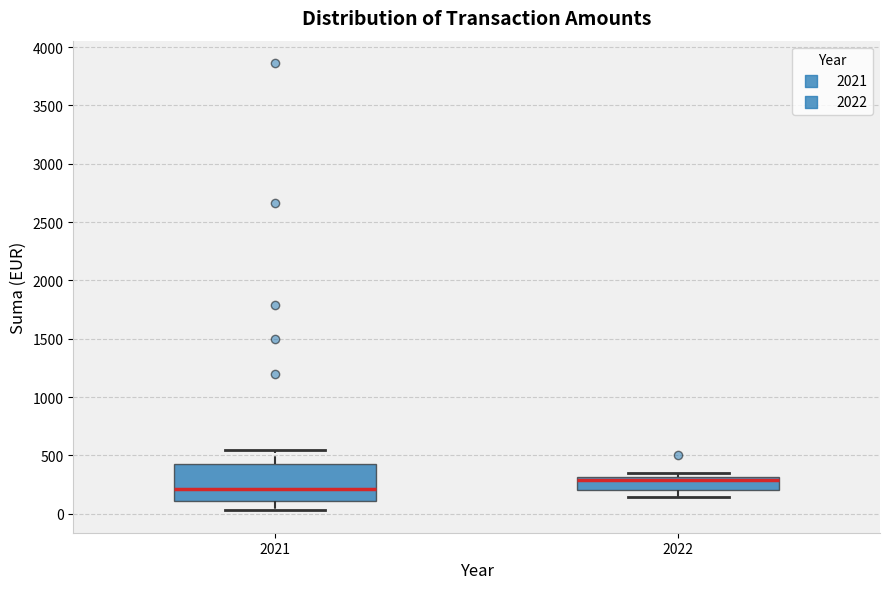

Reading left to right, read every box against the y-axis: the position of its median line, the range the box covers, and the ends of its whiskers. The values are not printed on the chart, so give them approximately, as read against the axis.

2021: median 200, box 100 to 400, whiskers 50 to 550
2022: median 300 (just below the box's upper edge), box 200 to 300, whiskers 150 to 350